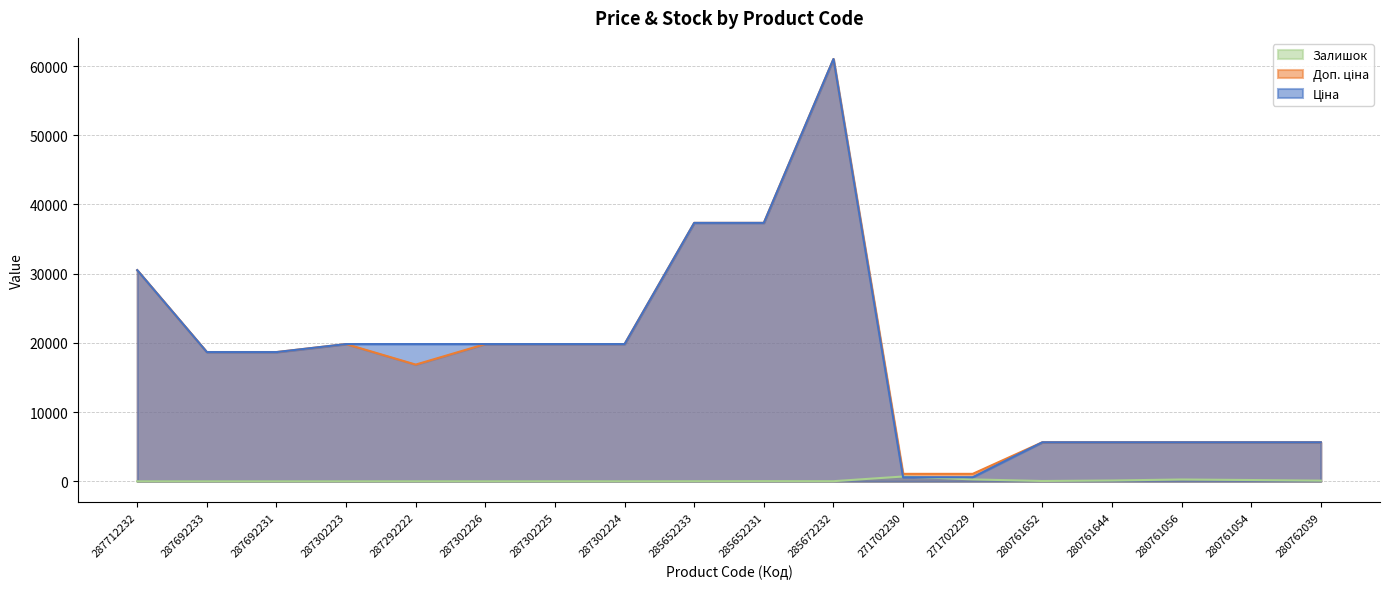

At which category does Доп. ціна reach its first local valley?

287292222